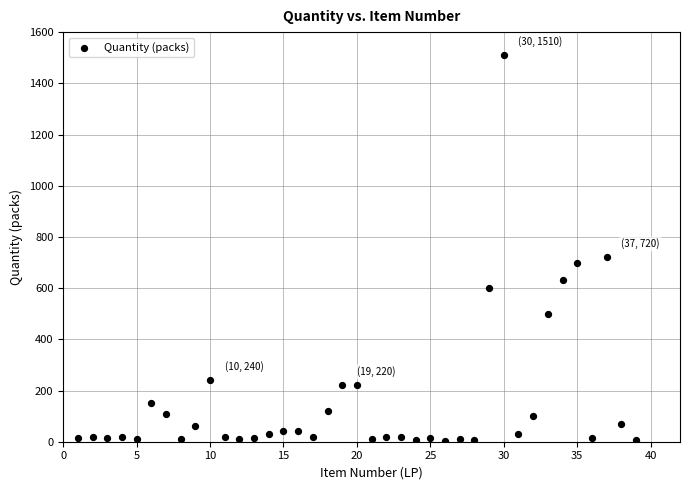

What Y value in the scatter plot is closest to 756?

720